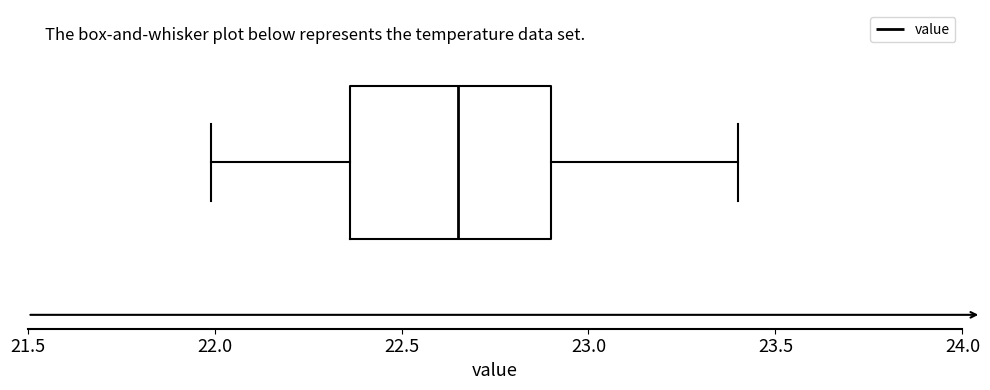

Transcribe this box plot: give where the median line is, the range the box spans, and where the two whiskers end, as read against the x-axis. The values are not printed on the chart, so give them approximately, as read against the axis.

median 22.65, box 22.35 to 22.90, whiskers 22.00 to 23.40